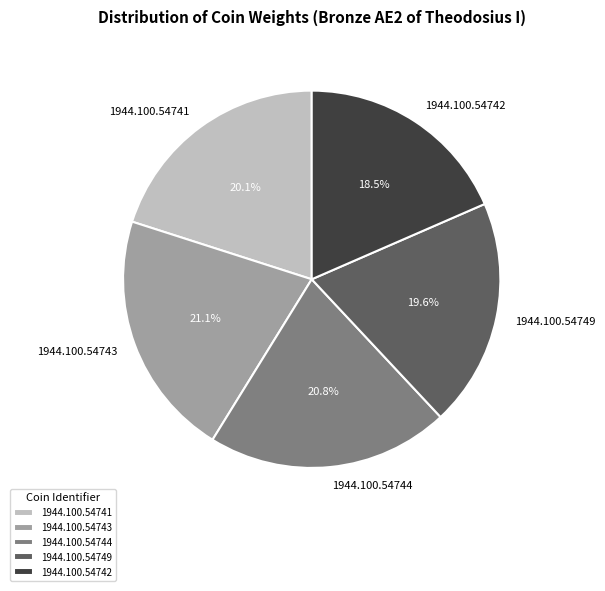

How much of the chart is everything except 1944.100.54743?

78.9%